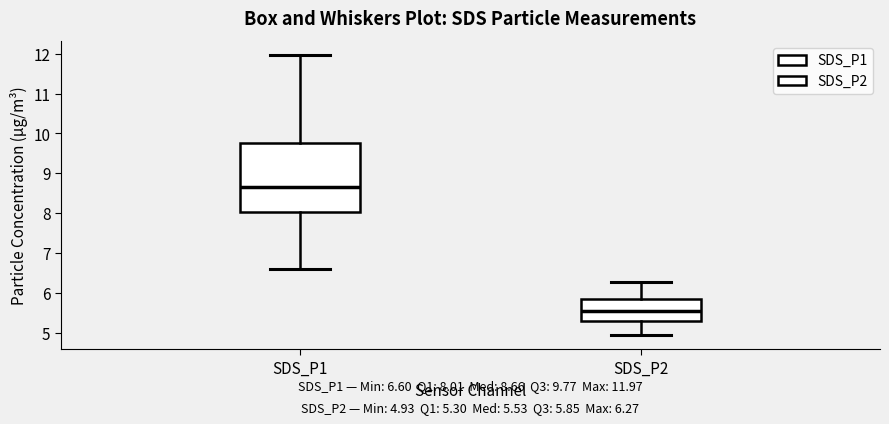

Which box is the tallest, from its lower edge to its upper edge?

SDS_P1